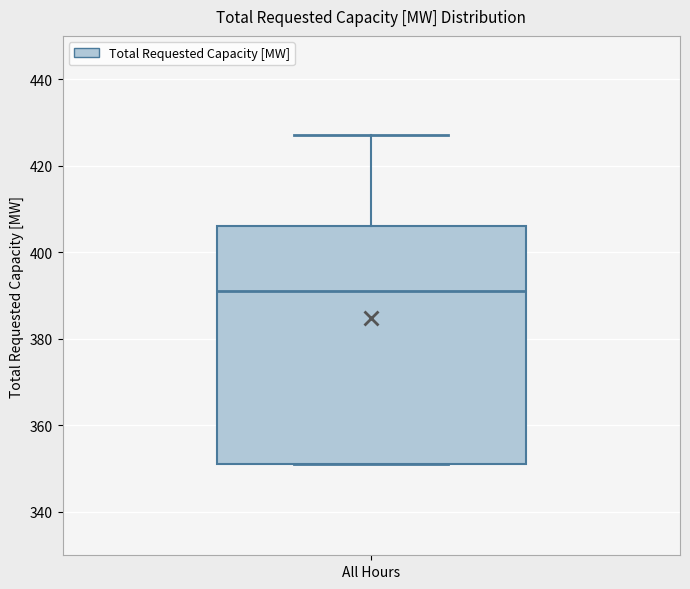

Read this box plot against the y-axis: the position of the median line, the range covered by the box, and the ends of both whiskers. The values are not printed on the chart, so give them approximately, as read against the axis.

median 392, box 352 to 406, whiskers 352 to 428